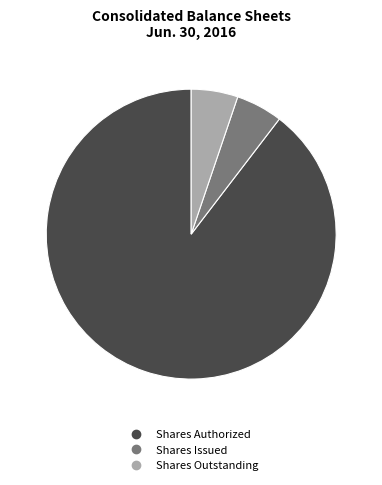

How many slices are in this pie chart?

3